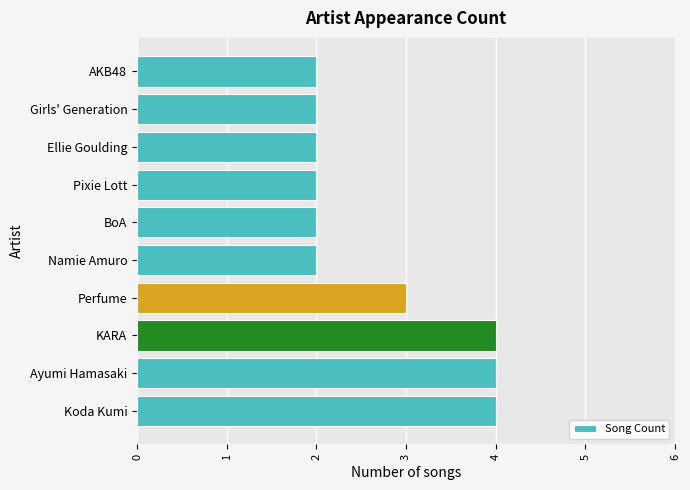

How many distinct data groups are displayed?

1